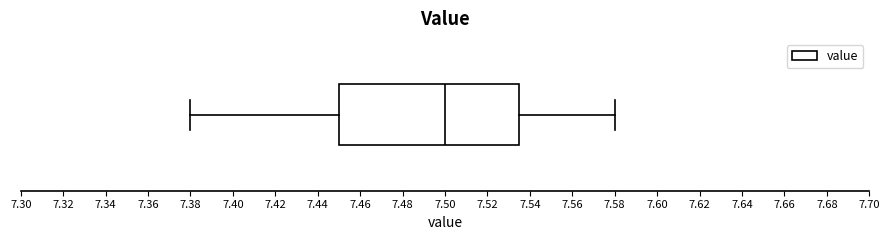

Transcribe this box plot: give where the median line is, the range the box spans, and where the two whiskers end, as read against the x-axis. The values are not printed on the chart, so give them approximately, as read against the axis.

median 7.500, box 7.450 to 7.536, whiskers 7.380 to 7.580